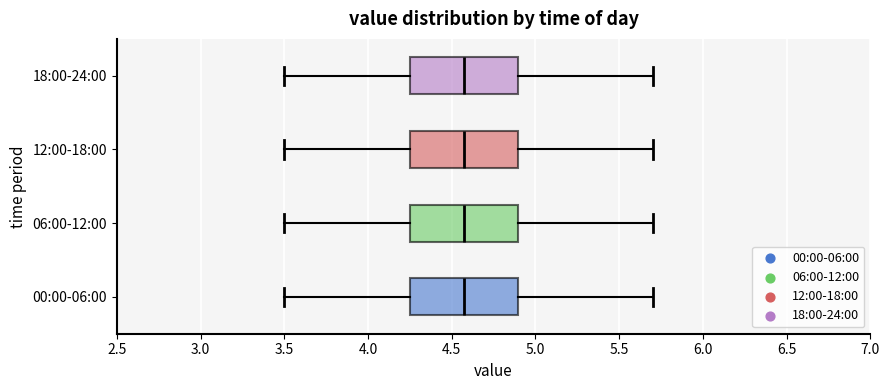

Where does the right whisker of the box for 00:00-06:00 end on the x-axis? The values are not printed on the chart, so give them approximately, as read against the axis.

5.70